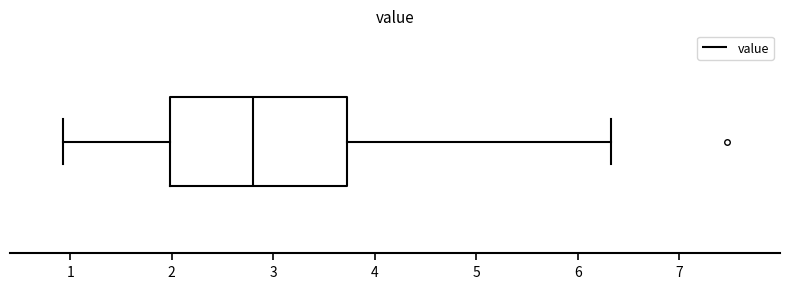

Read this box plot against the x-axis: the position of the median line, the range covered by the box, and the ends of both whiskers. The values are not printed on the chart, so give them approximately, as read against the axis.

median 2.8, box 2.0 to 3.7, whiskers 0.9 to 6.3